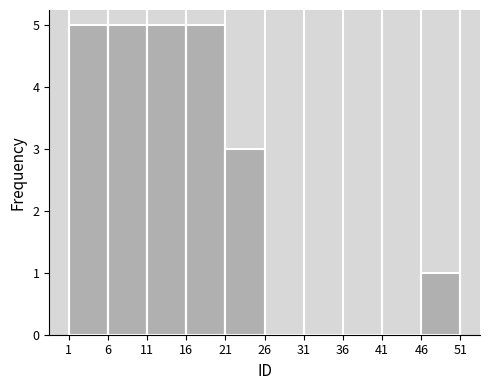

How tall is the bar that spans 1 to 6 on the x-axis? The values are not printed on the chart, so give them approximately, as read against the axis.

5